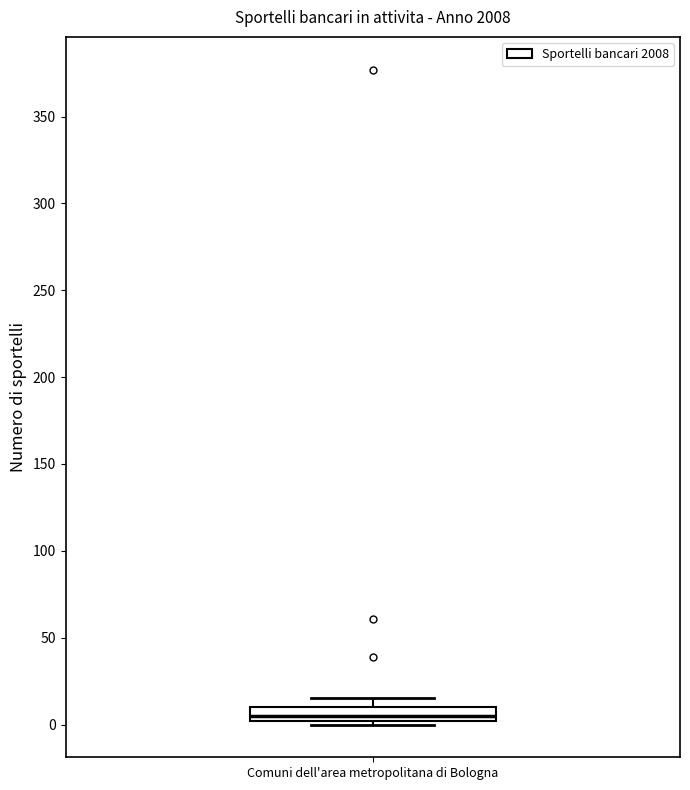

Read this box plot against the y-axis: the position of the median line, the range covered by the box, and the ends of both whiskers. The values are not printed on the chart, so give them approximately, as read against the axis.

median 5, box 0 to 10, whiskers 0 (just below the box's lower edge) to 15